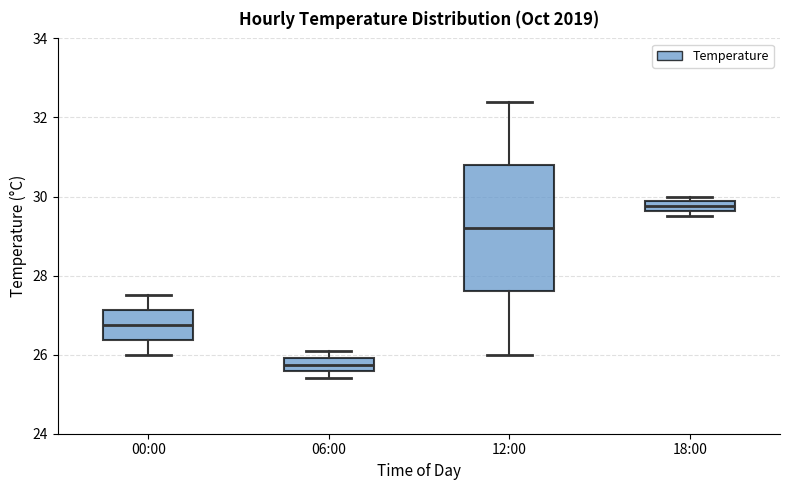

Which box has the highest median line?

18:00